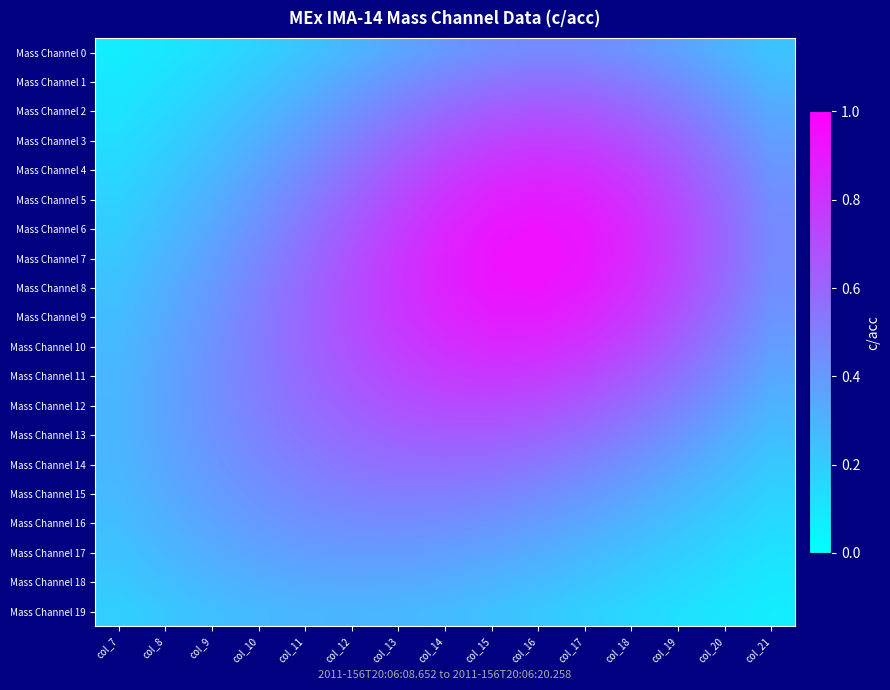

At which category is the sum across all series the highest?

col_15